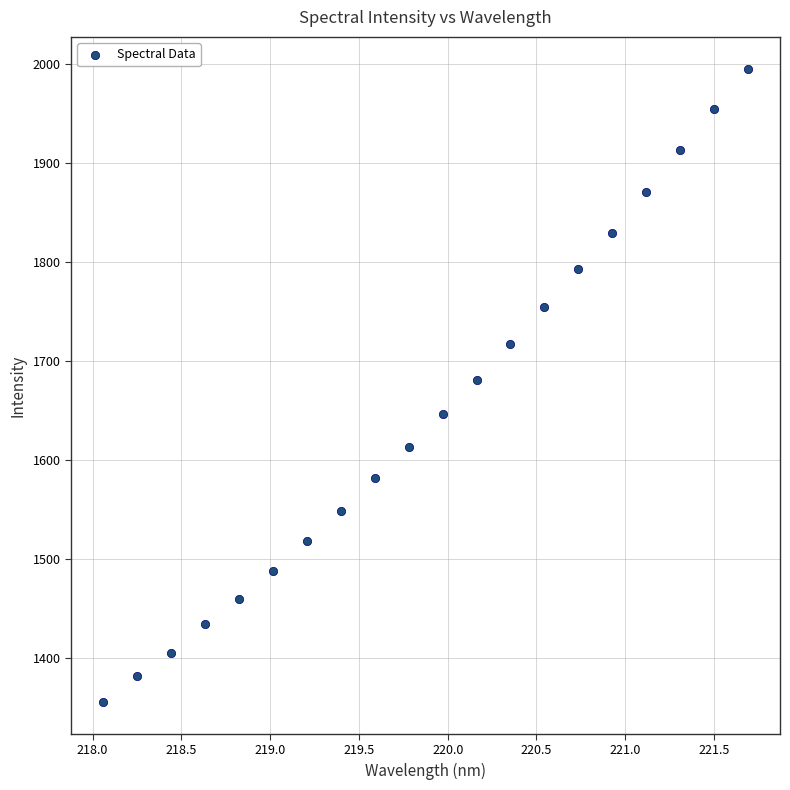

What is the range of X values (max minus min)?

3.6